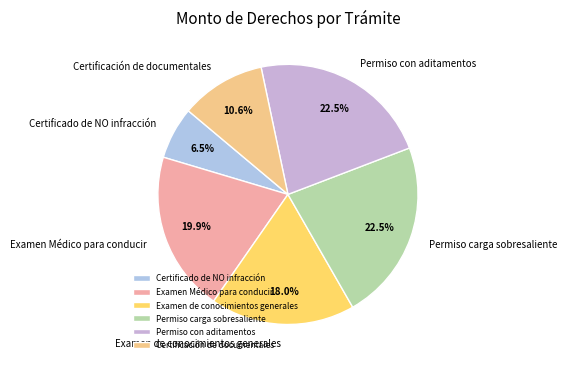

What is the total percentage of Certificado de NO infracción and Permiso carga sobresaliente?

29.0%